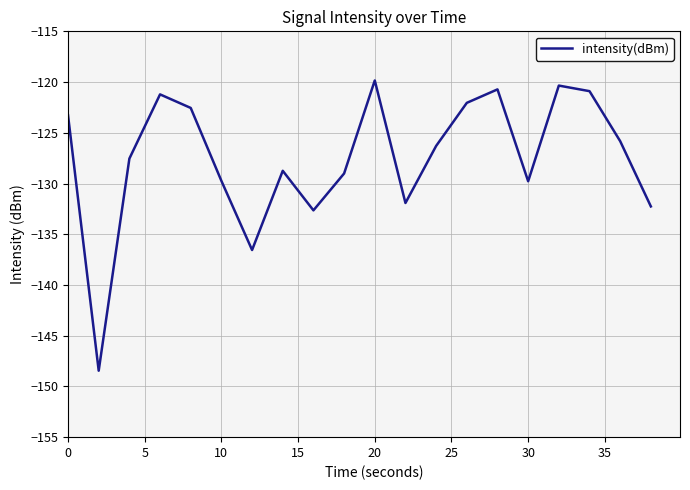

What is the difference between the maximum and minimum values?

28.6